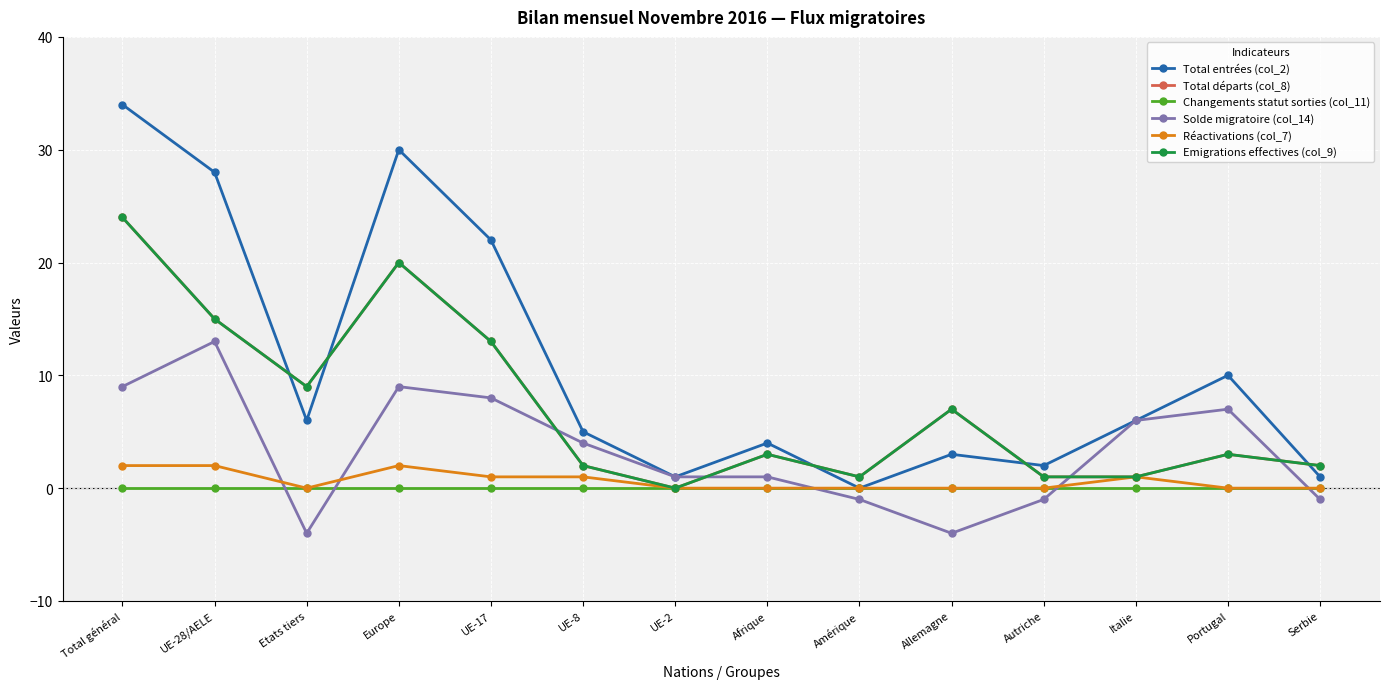

At how many categories does at least one series exceed 20?

4